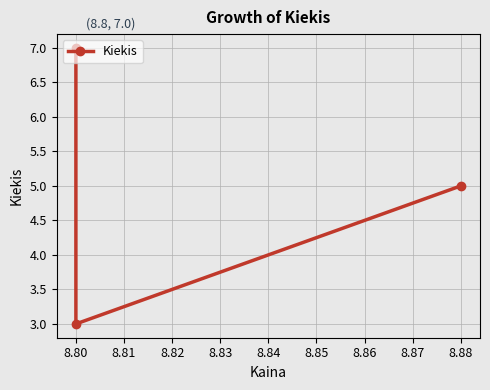

Reading left to right, transcribe all the data shown in this chart.

7	3	5